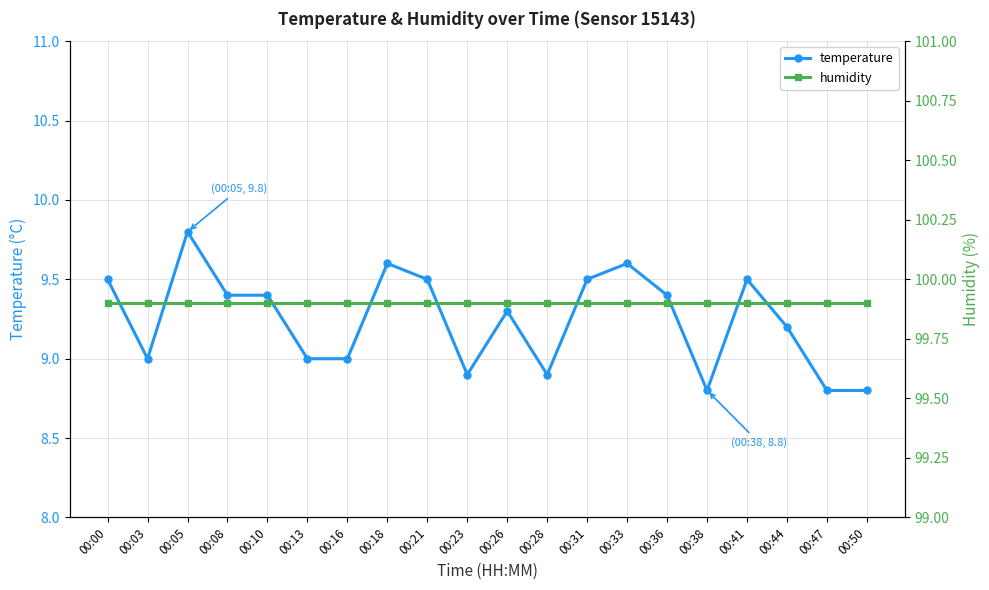

What is the total value across all series at 00:00?

109.4